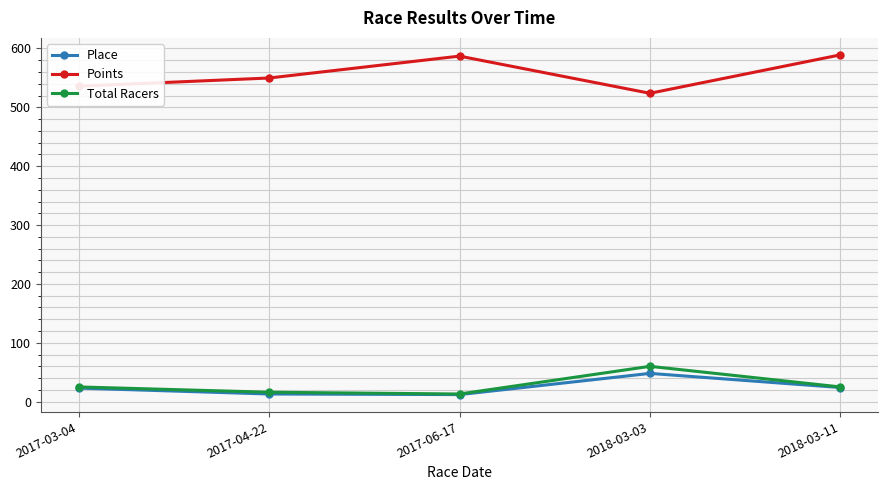

The value of Total Racers at 2018-03-11 is 25.0. True or false?

True